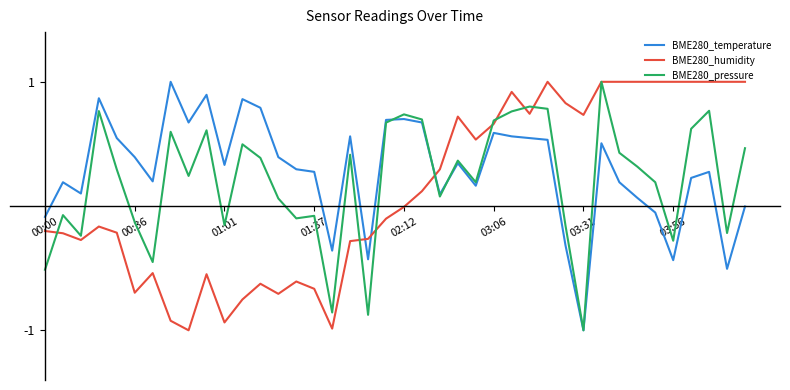

How many times do BME280_humidity and BME280_temperature cross each other?

3